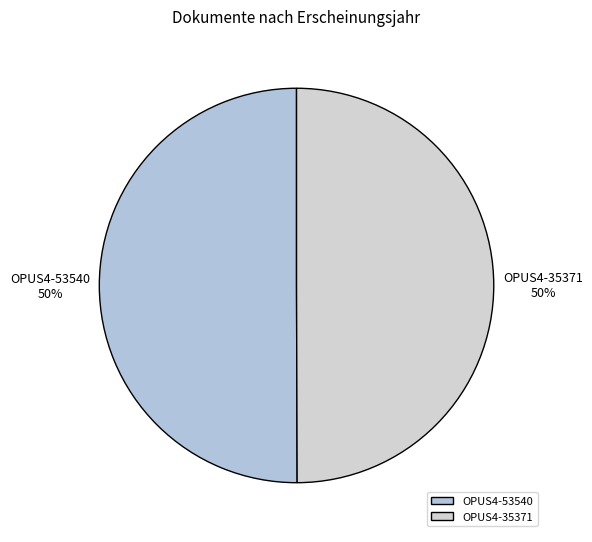

Do OPUS4-35371 and OPUS4-53540 together represent more than half of the pie?

Yes